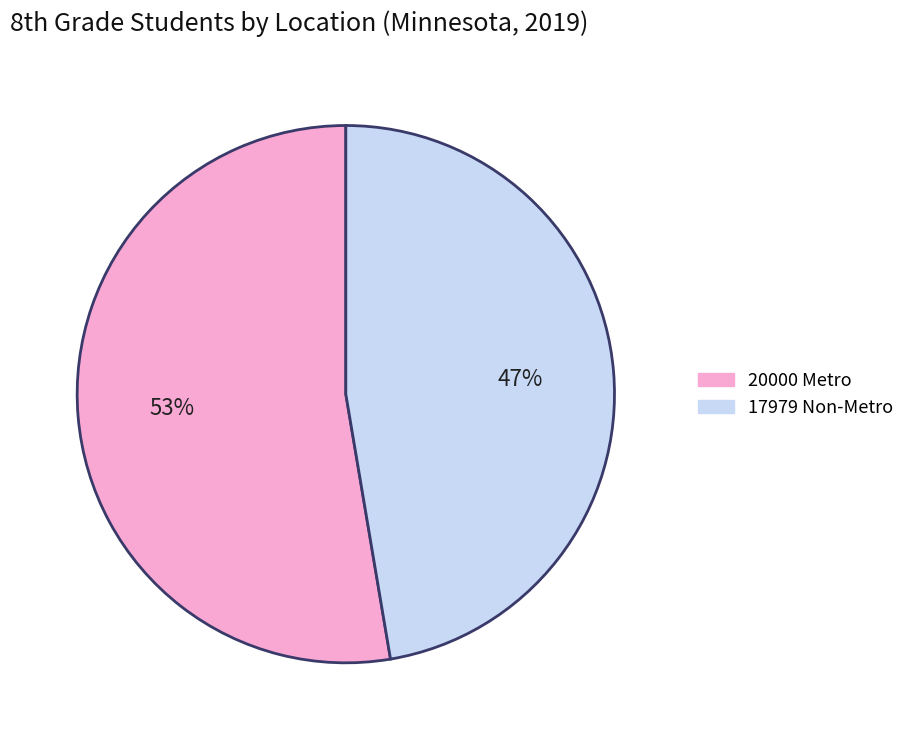

Does any single category account for the majority?

Yes